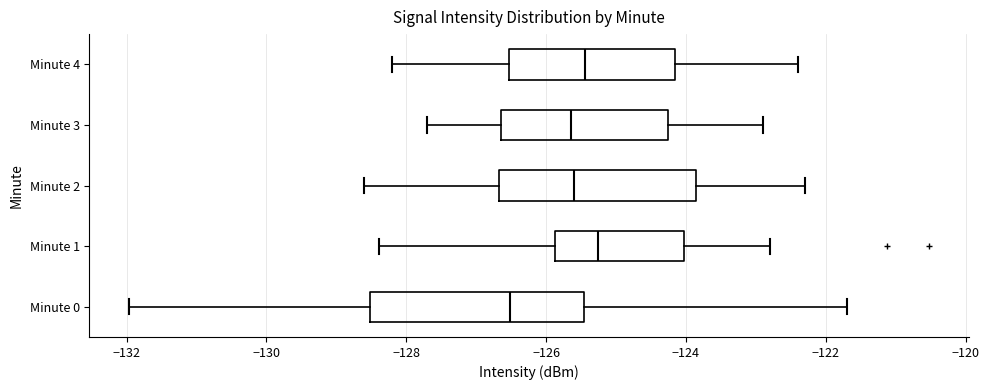

Reading bottom to top, read every box against the x-axis: the position of its median line, the range the box covers, and the ends of its whiskers. The values are not printed on the chart, so give them approximately, as read against the axis.

Minute 0: median -126.6, box -128.6 to -125.4, whiskers -132.0 to -121.6
Minute 1: median -125.2, box -125.8 to -124.0, whiskers -128.4 to -122.8
Minute 2: median -125.6, box -126.6 to -123.8, whiskers -128.6 to -122.2
Minute 3: median -125.6, box -126.6 to -124.2, whiskers -127.6 to -122.8
Minute 4: median -125.4, box -126.6 to -124.2, whiskers -128.2 to -122.4